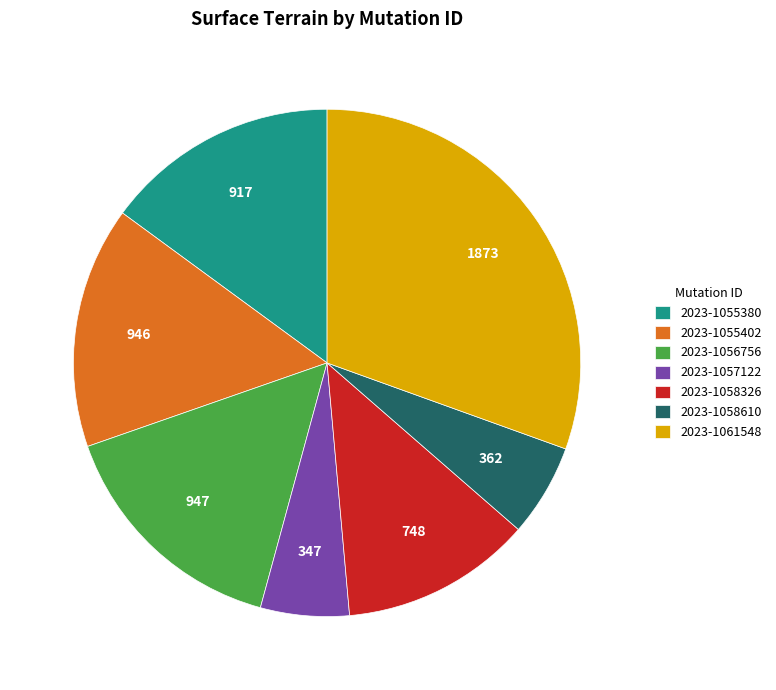

Is it true that 2023-1055402 is 27% of the pie?

False